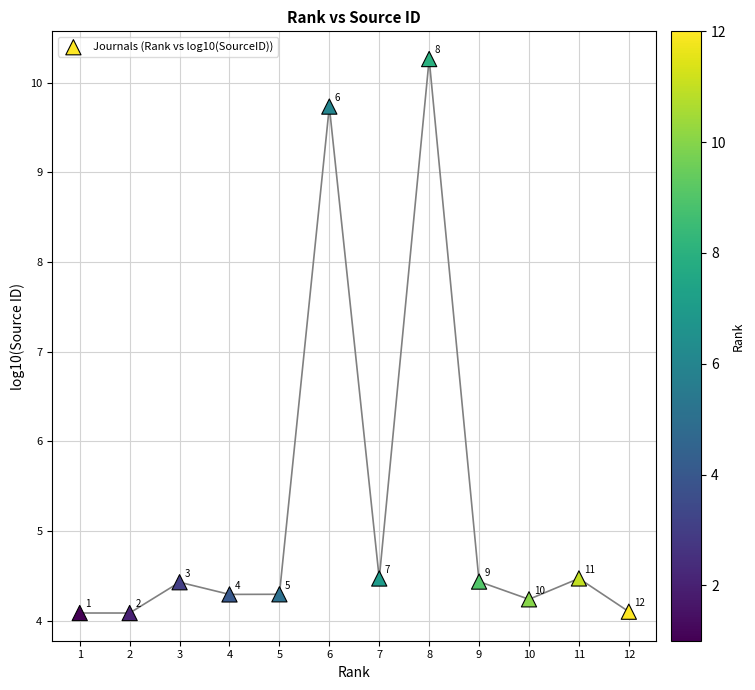

What is the range of X values (max minus min)?

11.0